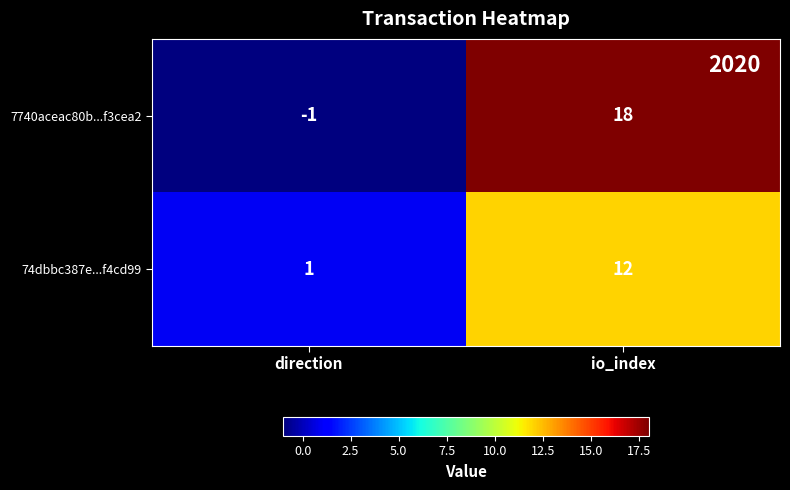

Reading right to left, extract all data points from this chart.

7740aceac80b...f3cea2: io_index=18	direction=-1
74dbbc387e...f4cd99: io_index=12	direction=1